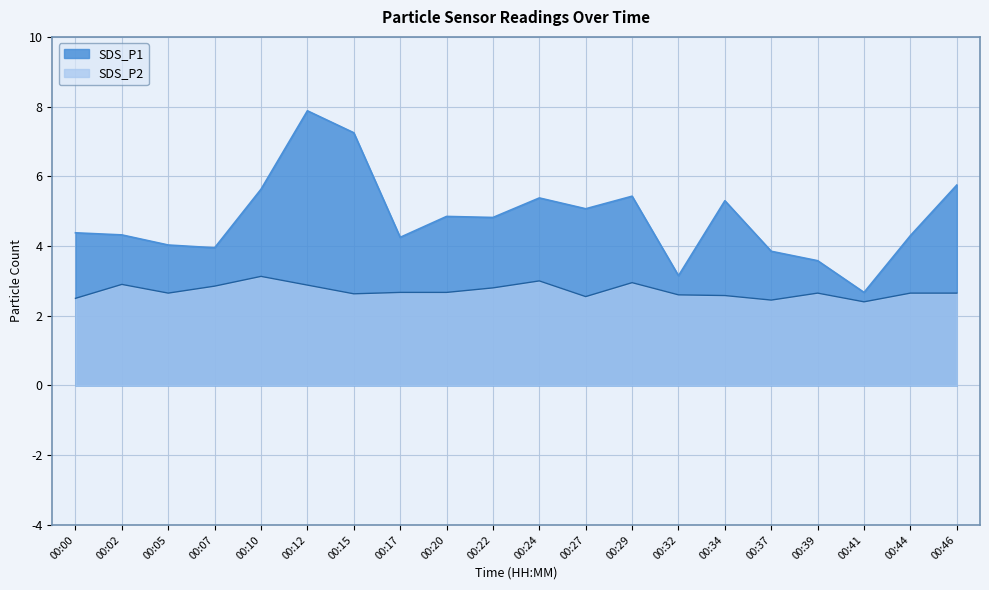

Which series has the largest total across all categories?

SDS_P1